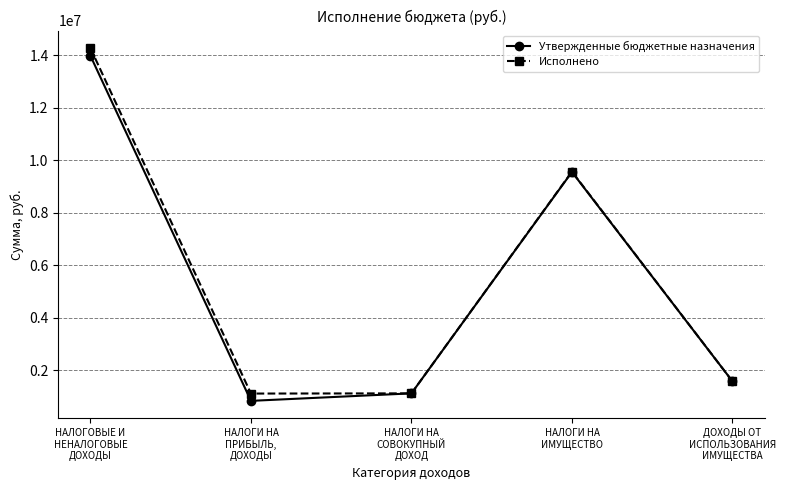

What is the maximum value shown in the chart?

14263223.5